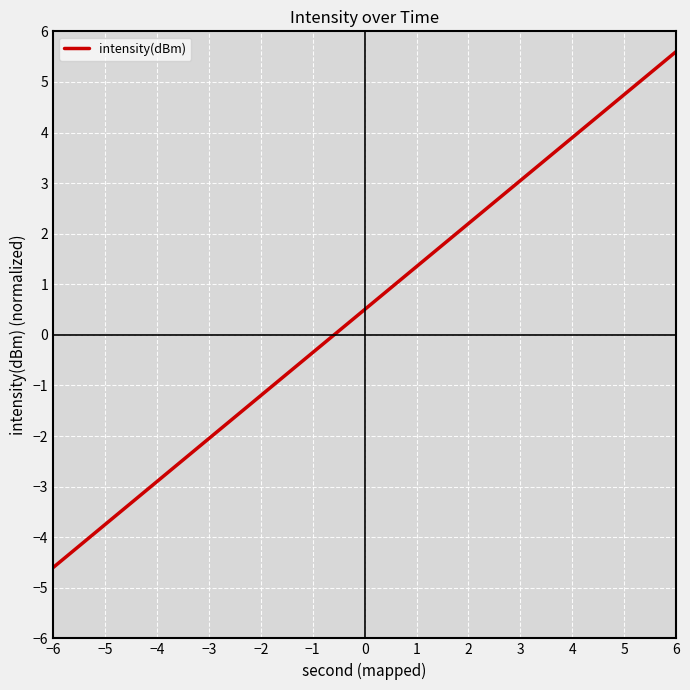

What is the minimum value shown in the chart?

-4.6